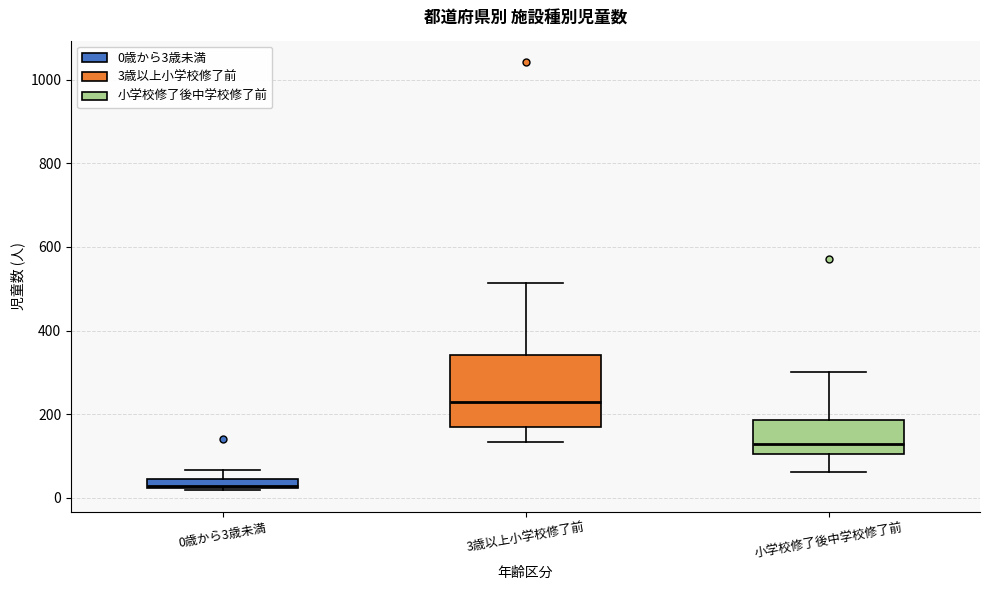

Which box has the highest median line?

3歳以上小学校修了前